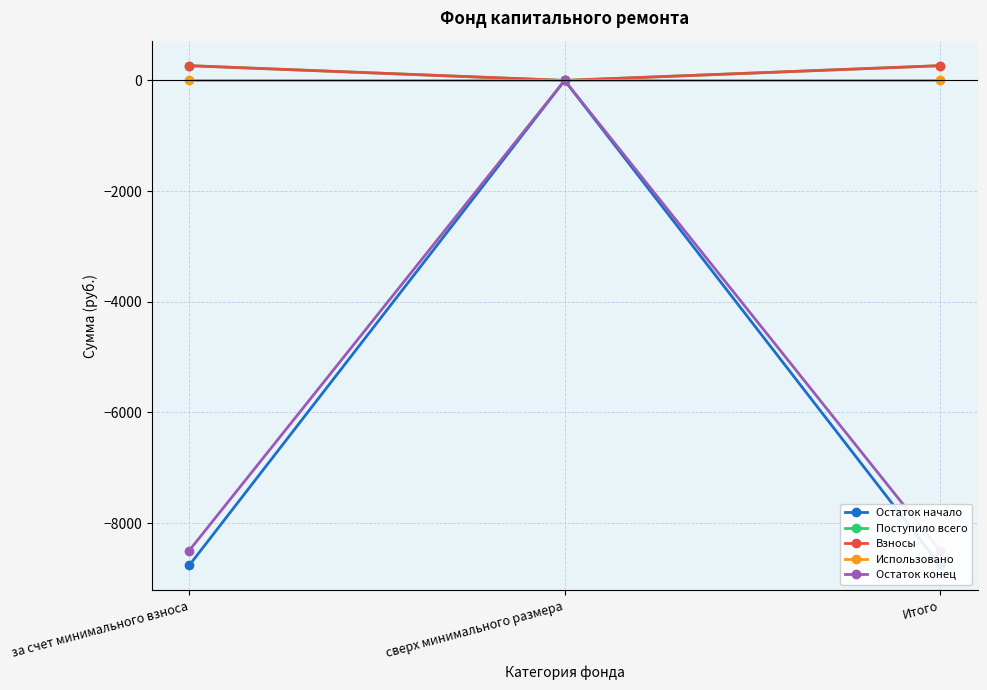

What is the minimum value shown in the chart?

-8763.9